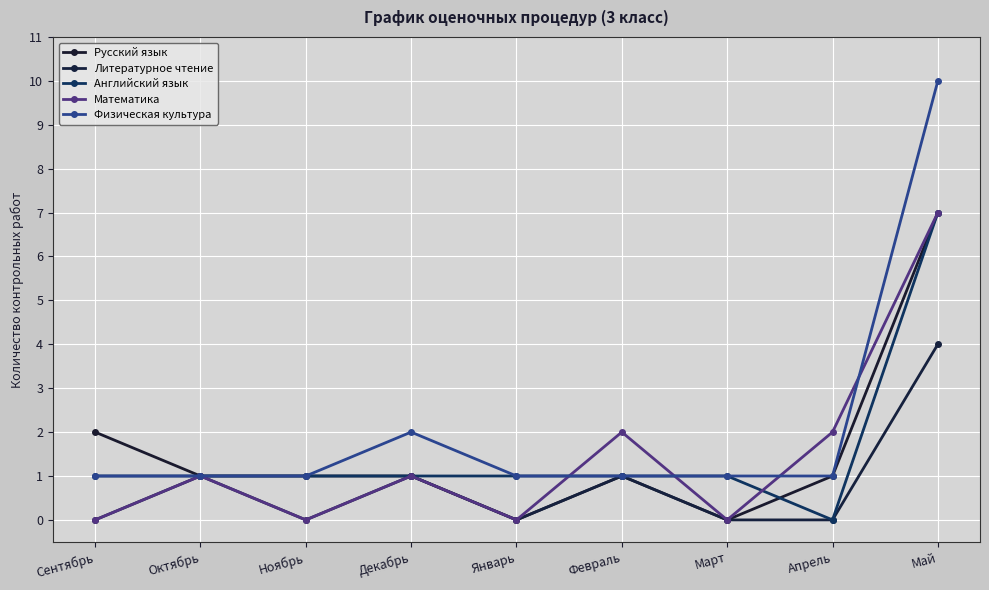

What is the difference between the Математика values at Октябрь and Май?

6